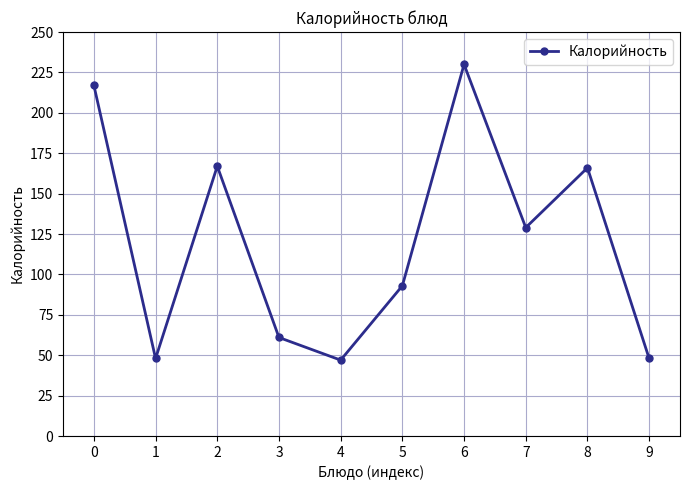

Where is the data nearest to the value 138?

7